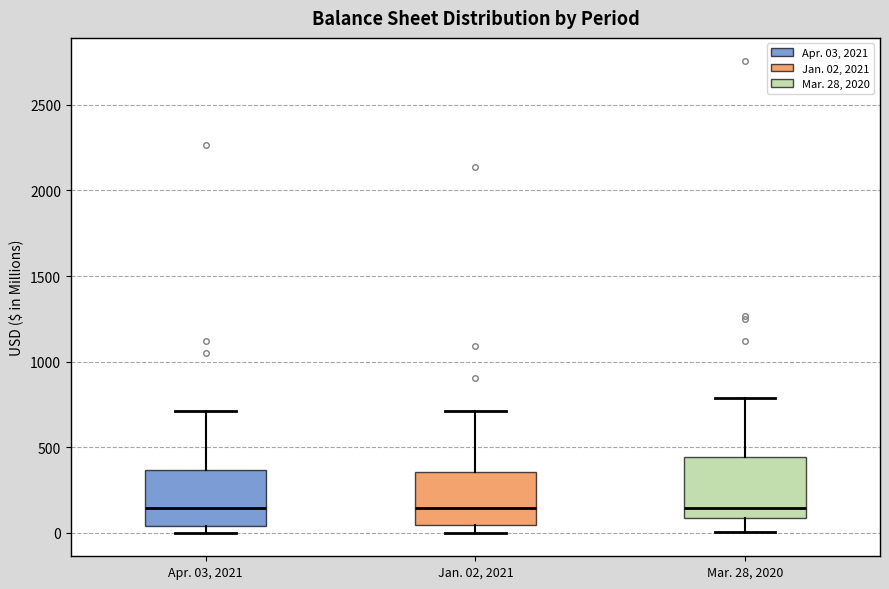

Reading left to right, transcribe this box plot: for each box, give where its median line is, the range the box spans, and where its two whiskers end, as read against the y-axis. The values are not printed on the chart, so give them approximately, as read against the axis.

Apr. 03, 2021: median 150, box 50 to 350, whiskers 0 to 700
Jan. 02, 2021: median 150, box 50 to 350, whiskers 0 to 700
Mar. 28, 2020: median 150, box 100 to 450, whiskers 0 to 800